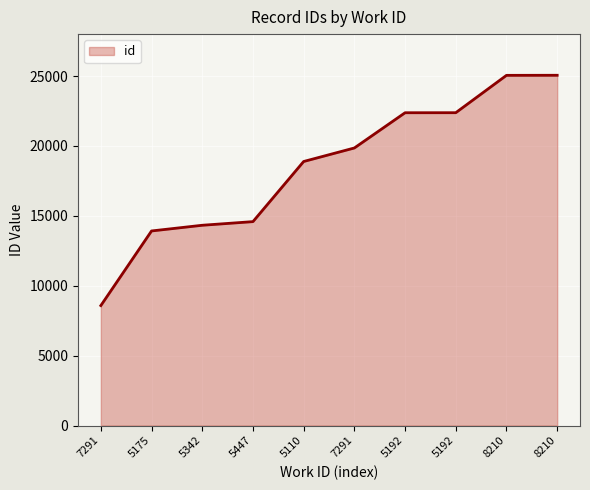

Does the chart have visible grid lines?

Yes